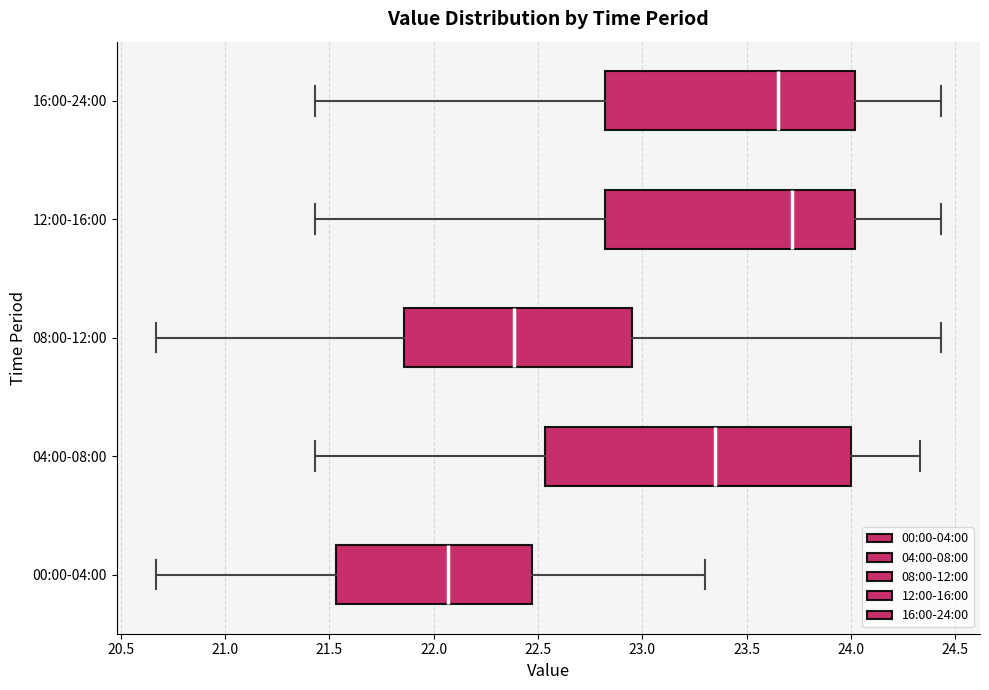

Which box is the widest, from its left edge to its right edge?

04:00-08:00